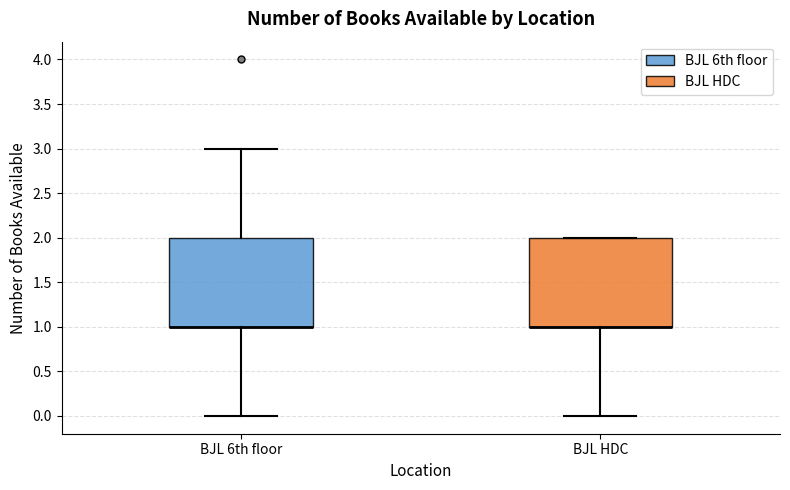

Reading left to right, read every box against the y-axis: the position of its median line, the range the box covers, and the ends of its whiskers. The values are not printed on the chart, so give them approximately, as read against the axis.

BJL 6th floor: median 1 (drawn on the box's lower edge), box 1 to 2, whiskers 0 to 3
BJL HDC: median 1 (drawn on the box's lower edge), box 1 to 2, whiskers 0 to 2